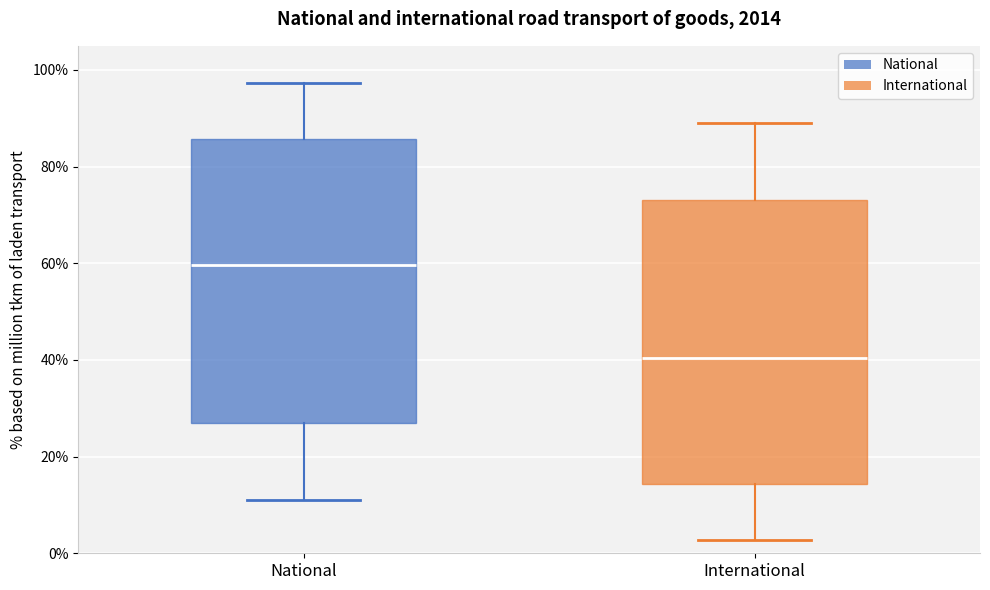

Which box's median line is the highest?

National